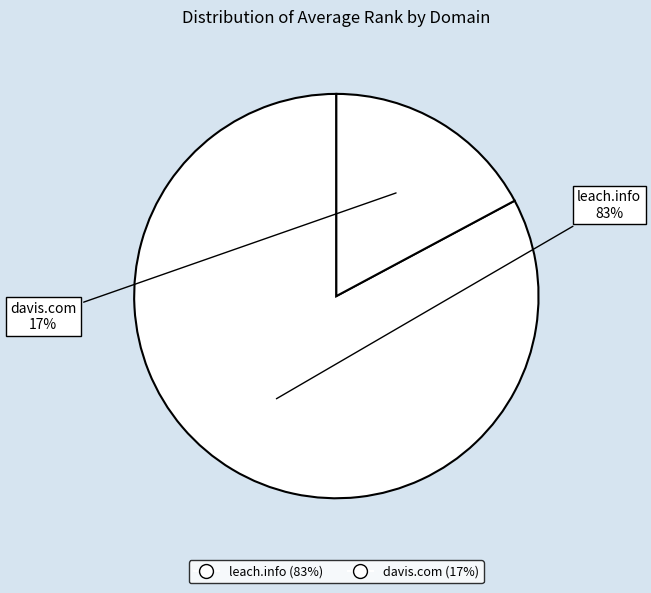

Count the number of slices in the pie.

2